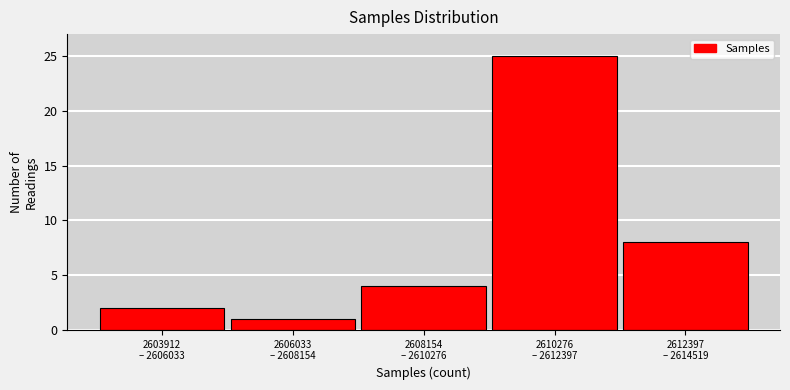

Reading right to left, transcribe all the data shown in this chart.

8	25	4	1	2